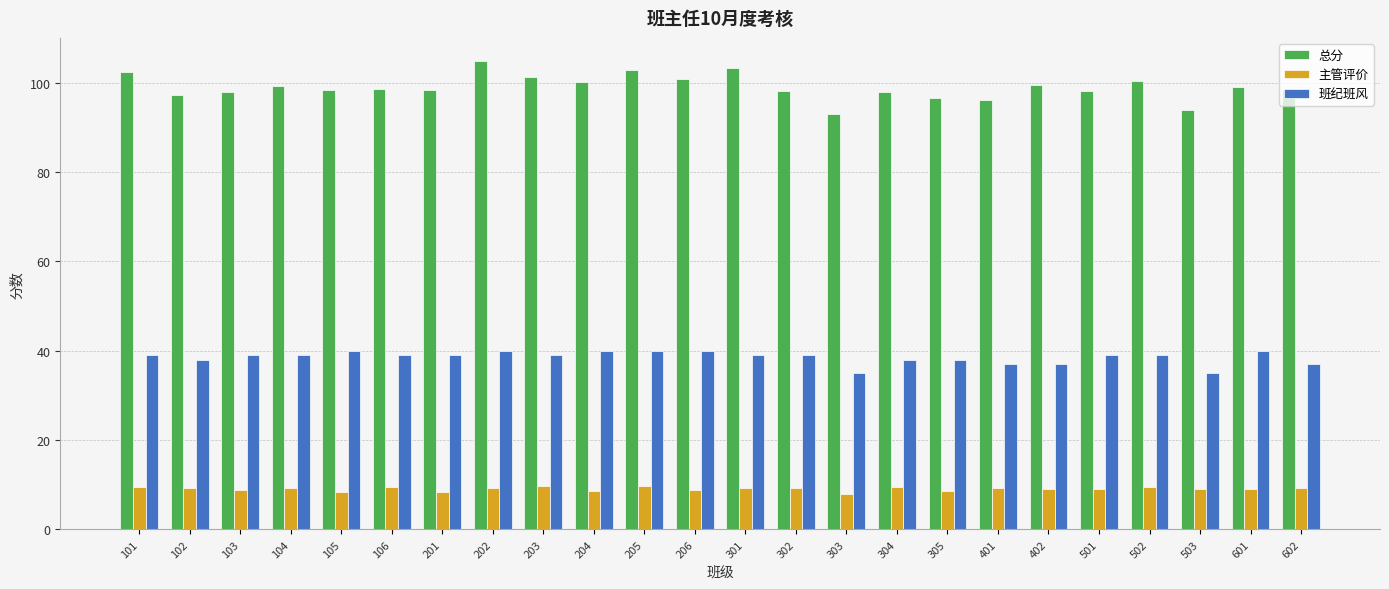

How many 班纪班风 values are between 38 and 40?

19